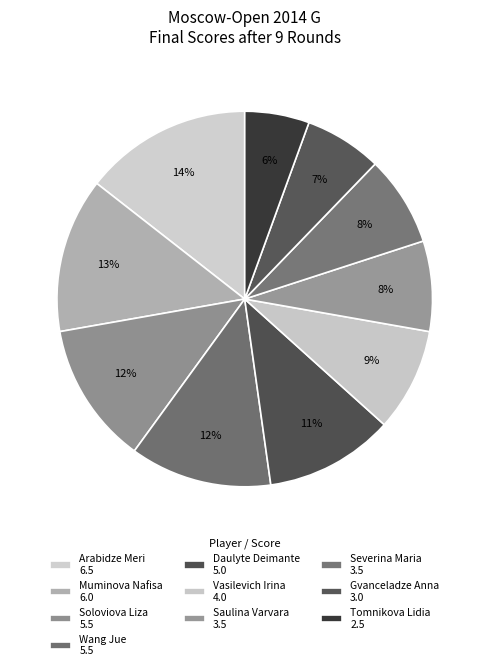

Rank the categories by value from highest to lowest.

Arabidze Meri, Muminova Nafisa, Soloviova Liza, Wang Jue, Daulyte Deimante, Vasilevich Irina, Saulina Varvara, Severina Maria, Gvanceladze Anna, Tomnikova Lidia